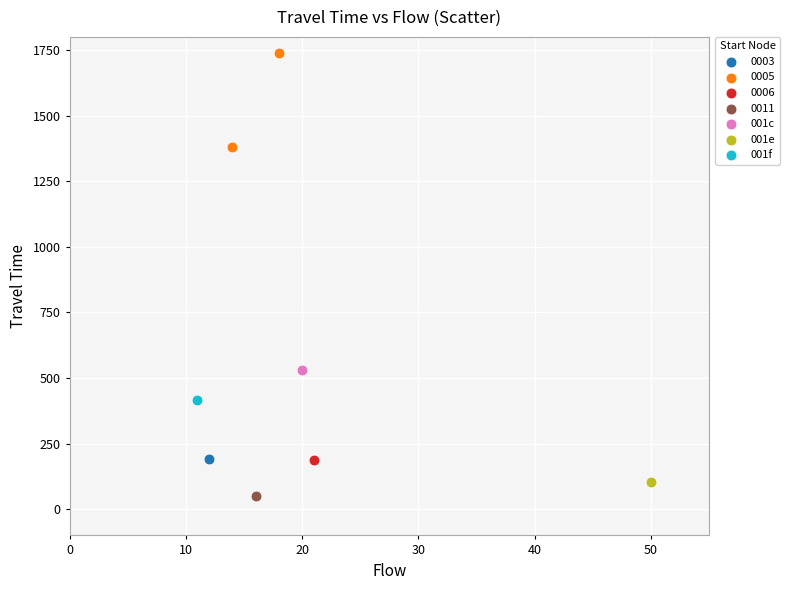

What are all the series names shown in the legend?

0003, 0005, 0006, 0011, 001c, 001e, 001f